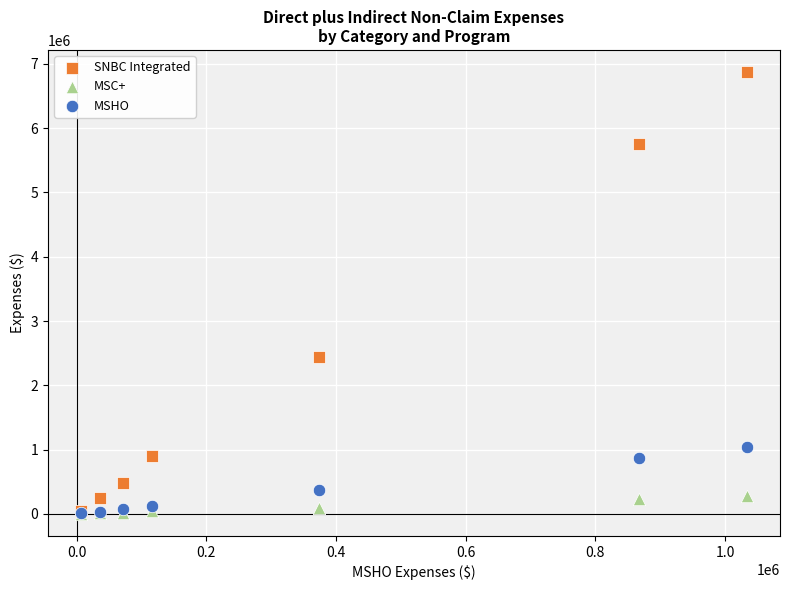

Across all series, what Y value is closest to 3437972?

2444623.0